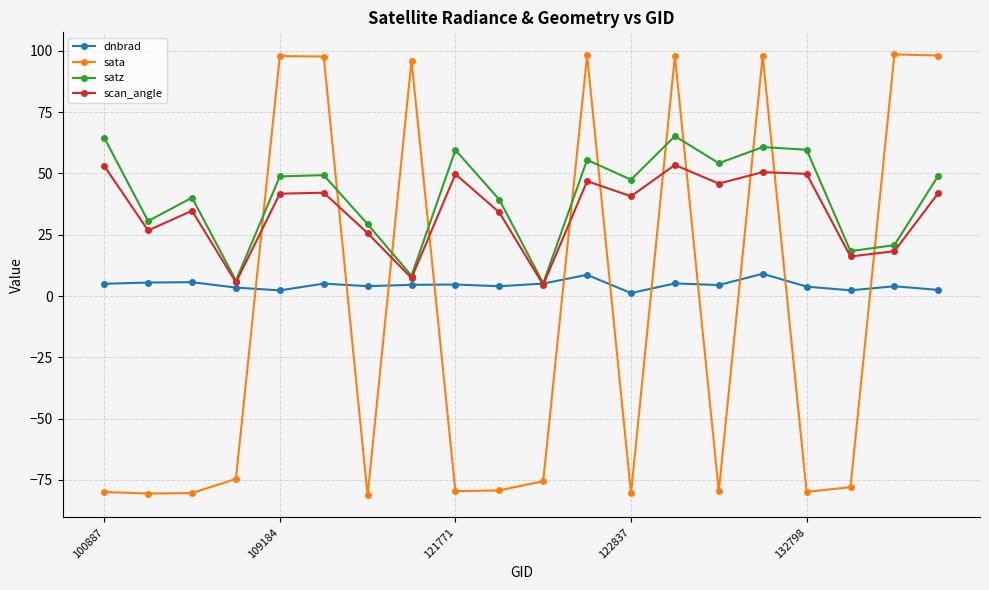

How many intersections are there between sata and dnbrad?

11